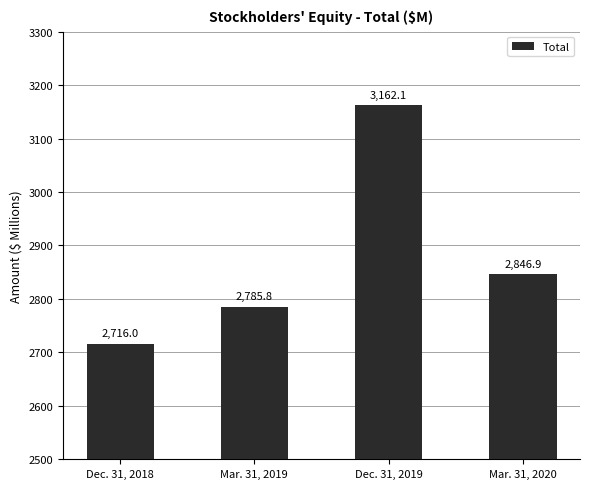

True or false: the data shows 2846.9 at Mar. 31, 2020.

True